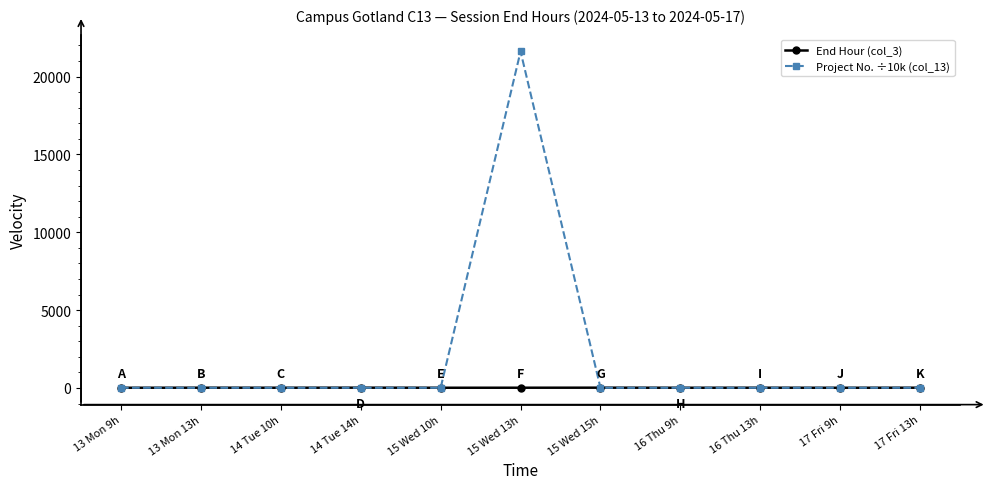

What is the difference between the End Hour (col_3) values at 16 Thu 9h and 14 Tue 10h?

1.0